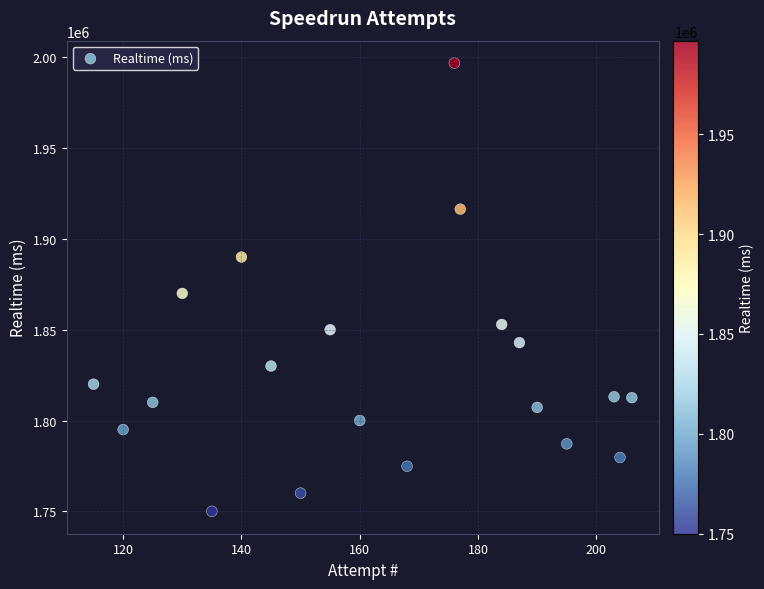

What is the range of X values (max minus min)?

91